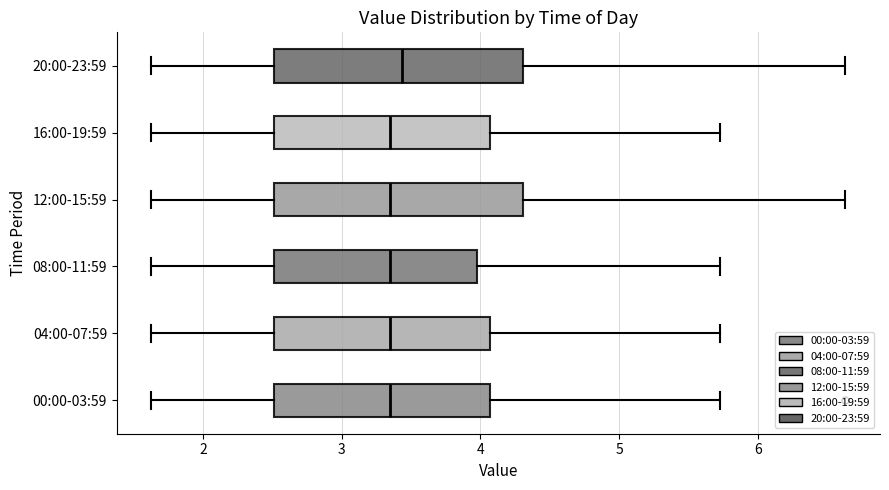

Where does the right whisker of the box for 08:00-11:59 end on the x-axis? The values are not printed on the chart, so give them approximately, as read against the axis.

5.7